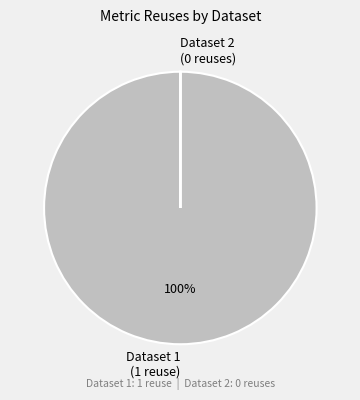

Is Dataset 1 (1 reuse) the majority of the pie?

Yes